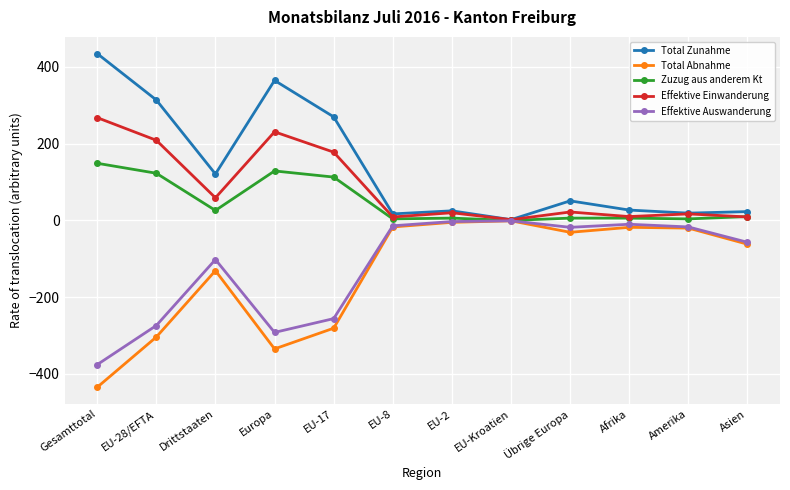

Where is the first local minimum for Effektive Einwanderung?

Drittstaaten